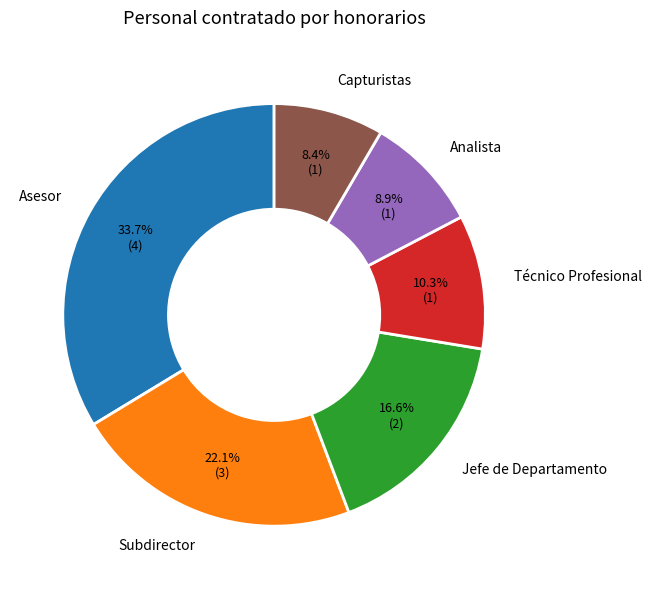

Is there a majority slice in this chart?

No